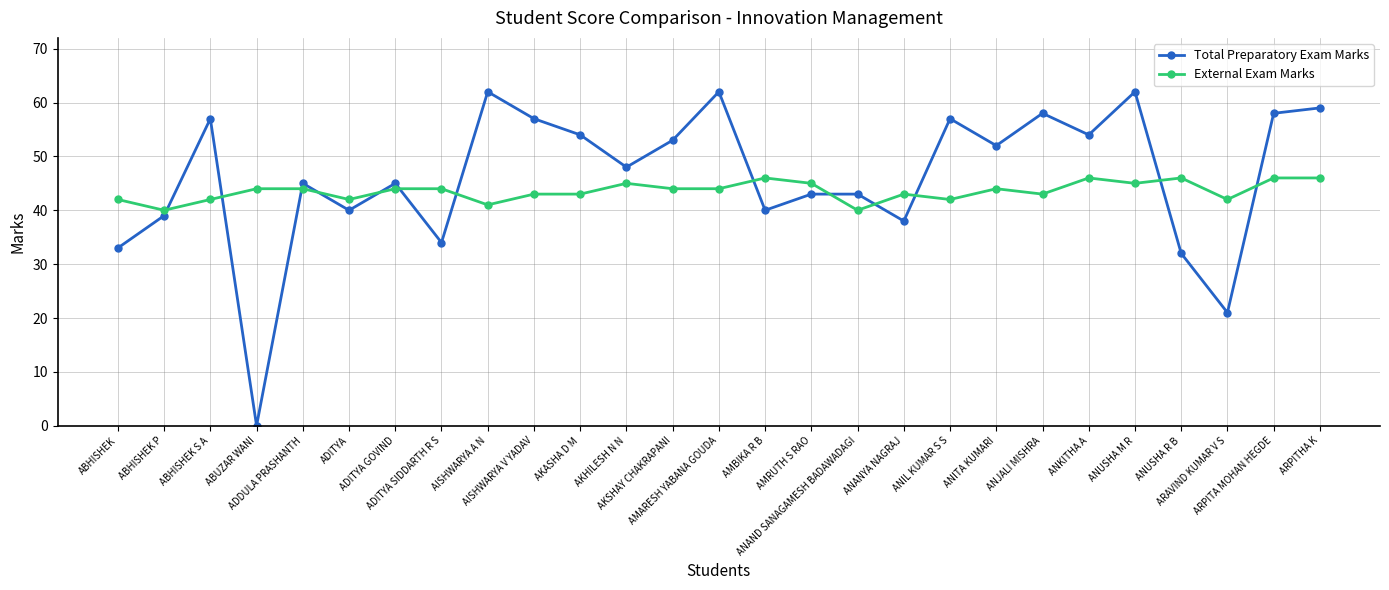

What is the highest value of the External Exam Marks series?

46